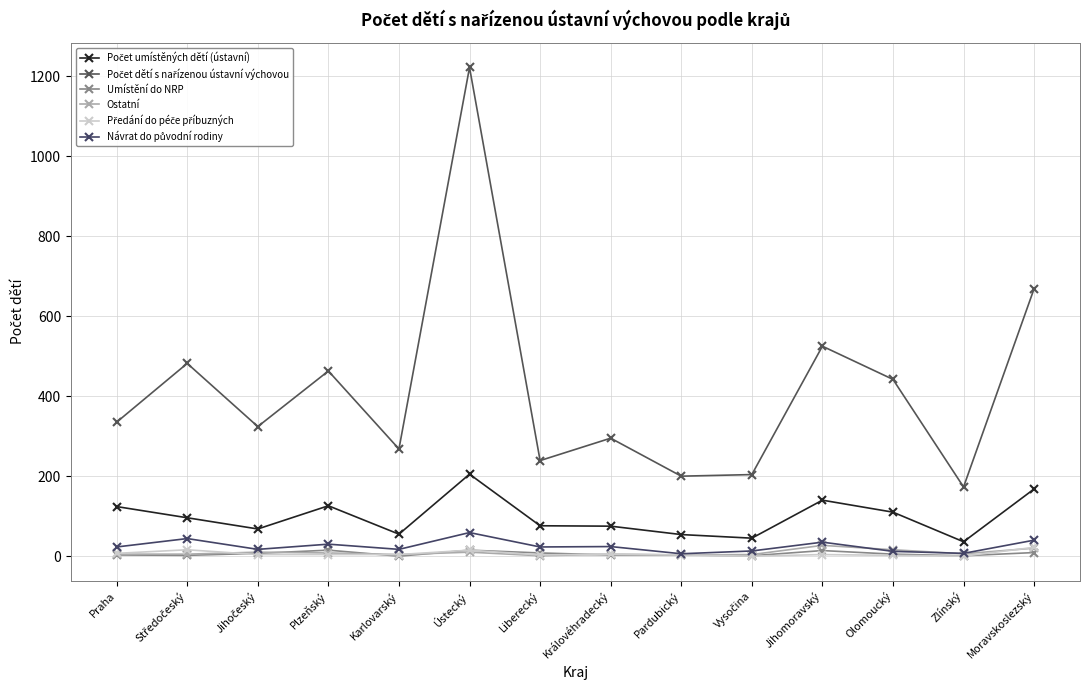

Between Jihočeský and Karlovarský, which series saw the biggest shift?

Počet dětí s nařízenou ústavní výchovou